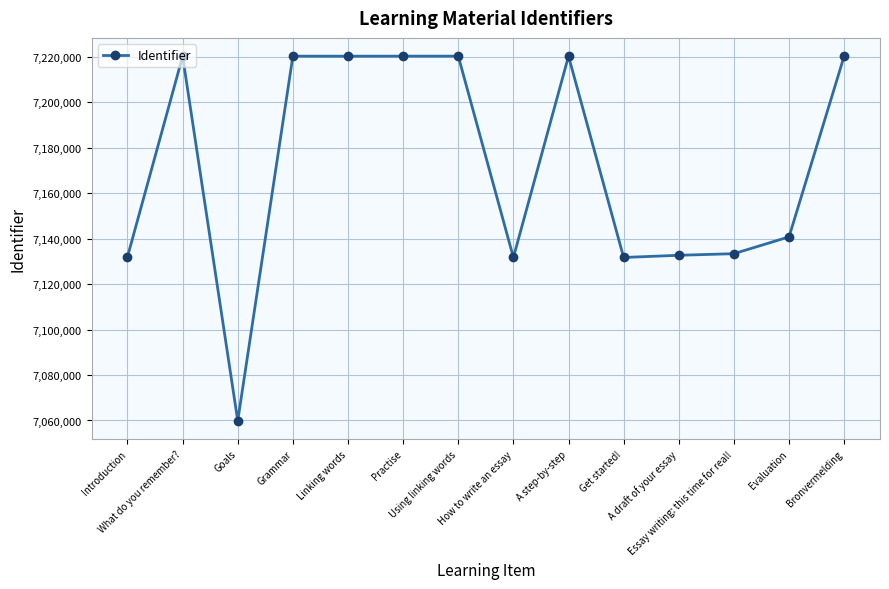

What is the minimum value shown in the chart?

7059863